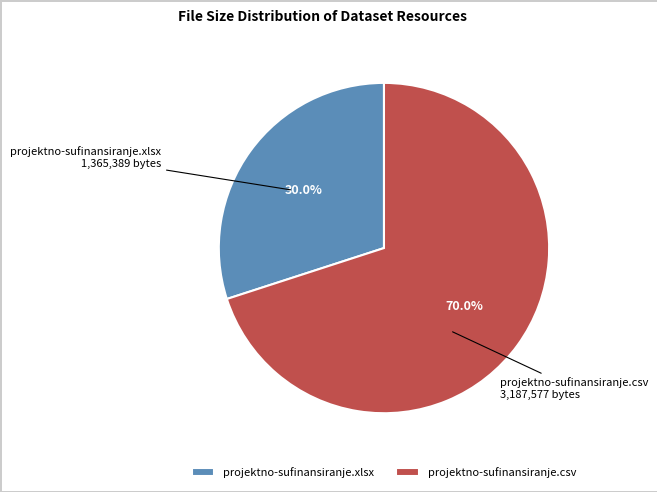

Which has a higher value, projektno-sufinansiranje.csv or projektno-sufinansiranje.xlsx?

projektno-sufinansiranje.csv